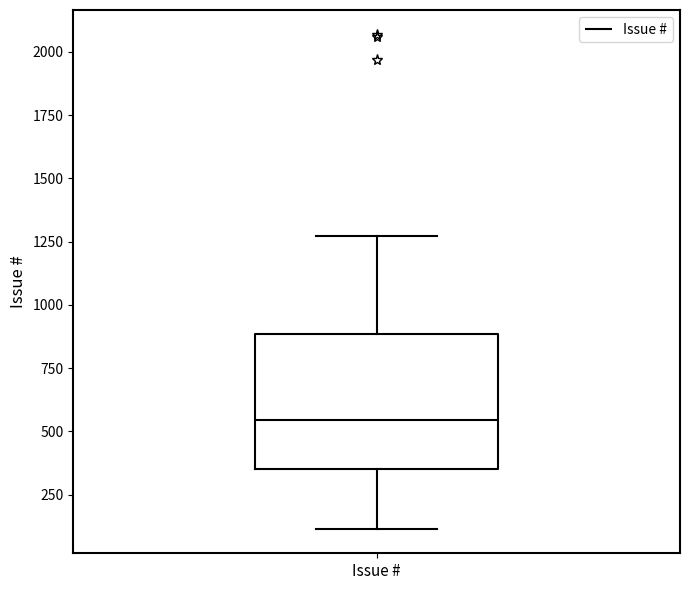

Read this box plot against the y-axis: the position of the median line, the range covered by the box, and the ends of both whiskers. The values are not printed on the chart, so give them approximately, as read against the axis.

median 550, box 350 to 900, whiskers 100 to 1250